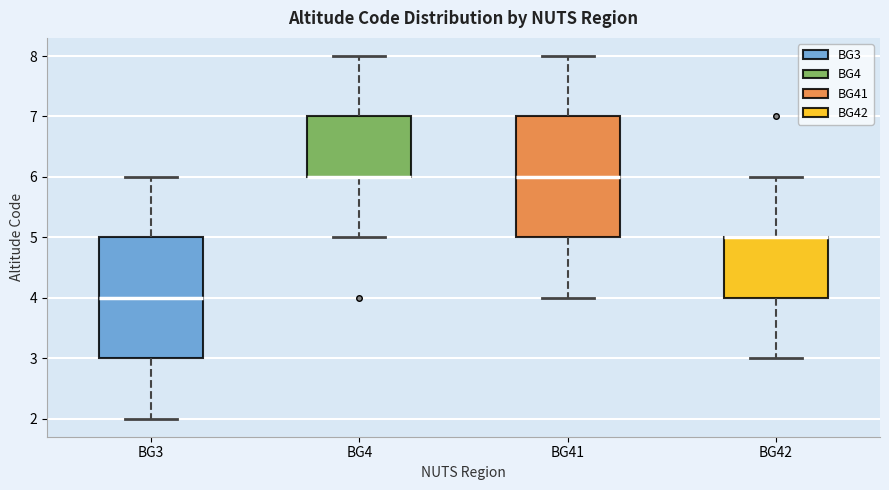

Reading left to right, read every box against the y-axis: the position of its median line, the range the box covers, and the ends of its whiskers. The values are not printed on the chart, so give them approximately, as read against the axis.

BG3: median 4, box 3 to 5, whiskers 2 to 6
BG4: median 6 (drawn on the box's lower edge), box 6 to 7, whiskers 5 to 8
BG41: median 6, box 5 to 7, whiskers 4 to 8
BG42: median 5 (drawn on the box's upper edge), box 4 to 5, whiskers 3 to 6